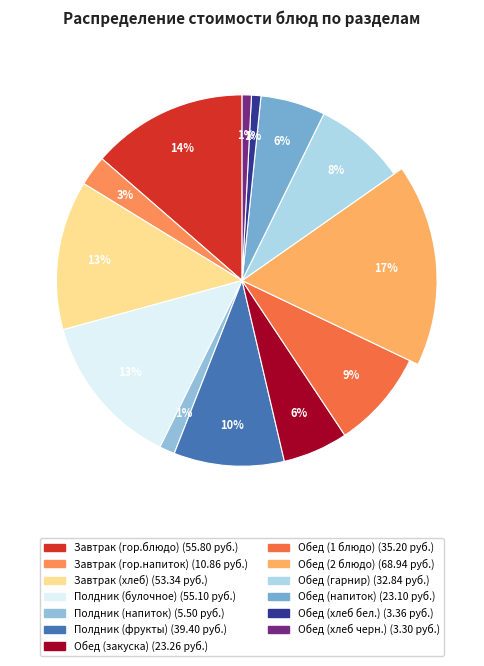

Is there any slice that represents more than half of the pie?

No